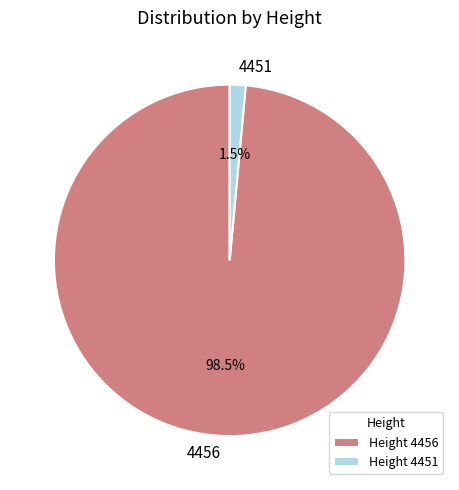

Combined, what portion of the pie is 4451 and 4456?

100.0%